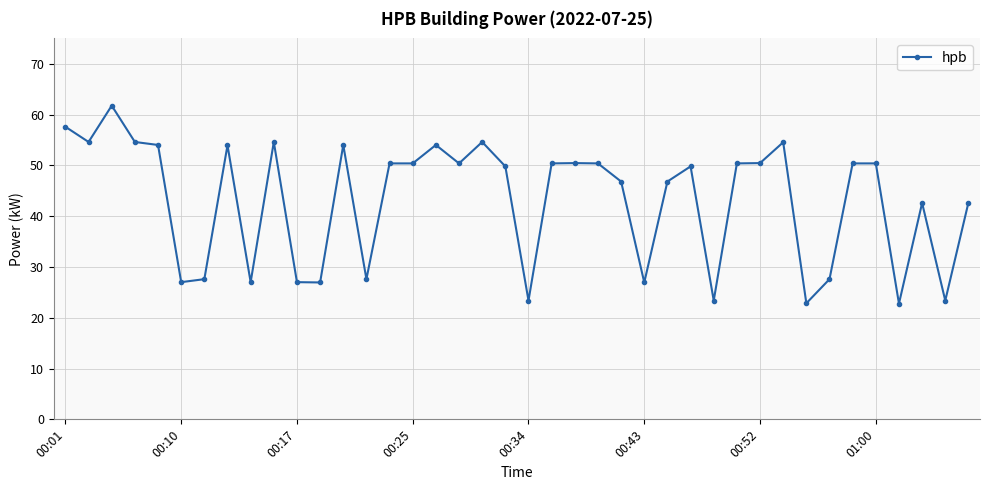

Does the chart have visible grid lines?

Yes